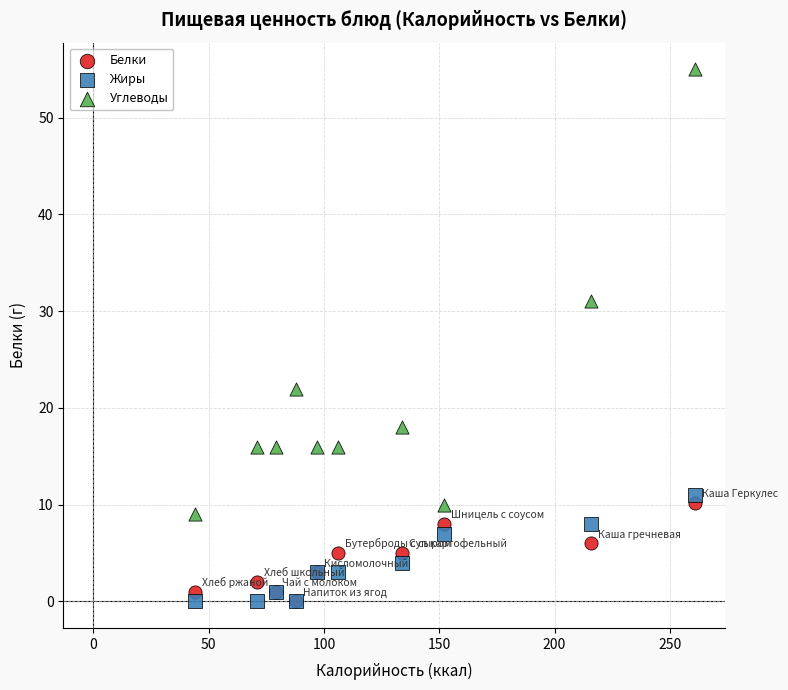

Which series has the largest Y range (max minus min)?

Углеводы